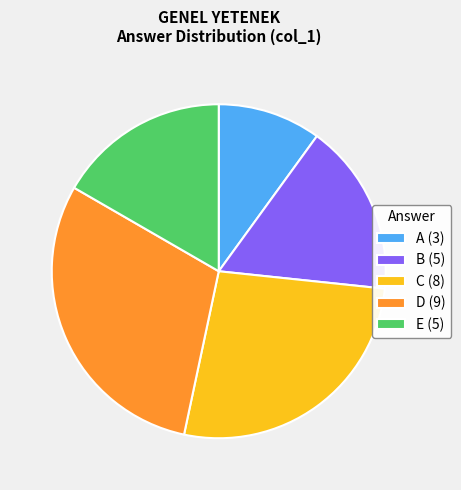

Does any single category account for the majority?

No